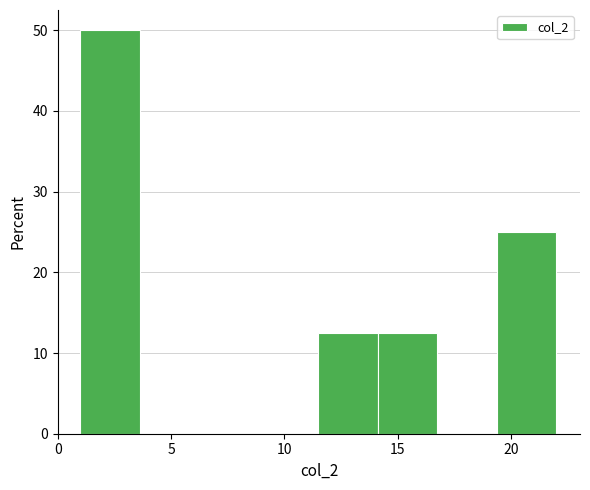

Reading left to right, list every bar in this chart as the range it spans on the x-axis followed by its height. Neither the bar edges nor the heights are printed on the chart, so give them approximately, as read against the axes.

1.0 to 3.5: 50
3.5 to 6.5: 0
6.5 to 9.0: 0
9.0 to 11.5: 0
11.5 to 14.0: 13
14.0 to 17.0: 13
17.0 to 19.5: 0
19.5 to 22.0: 25